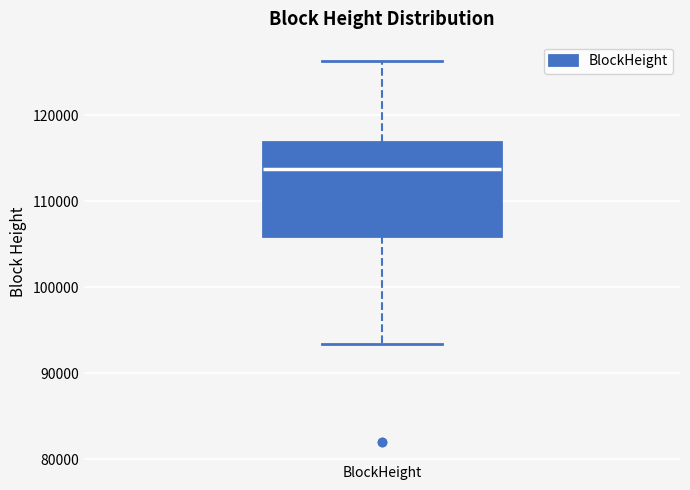

Transcribe this box plot: give where the median line is, the range the box spans, and where the two whiskers end, as read against the y-axis. The values are not printed on the chart, so give them approximately, as read against the axis.

median 114000, box 106000 to 117000, whiskers 93000 to 126000